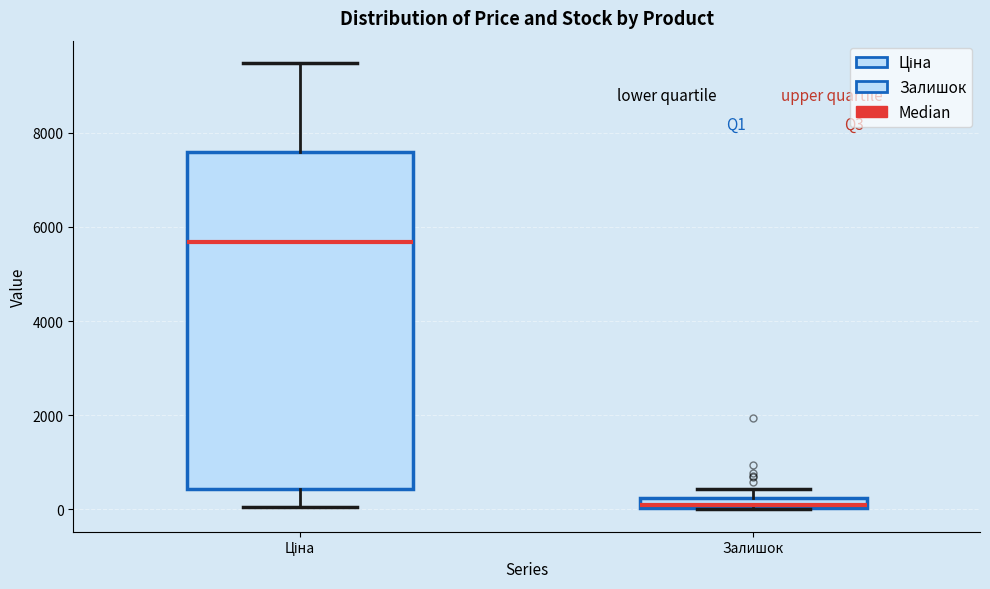

Which box's median line is the highest?

Ціна